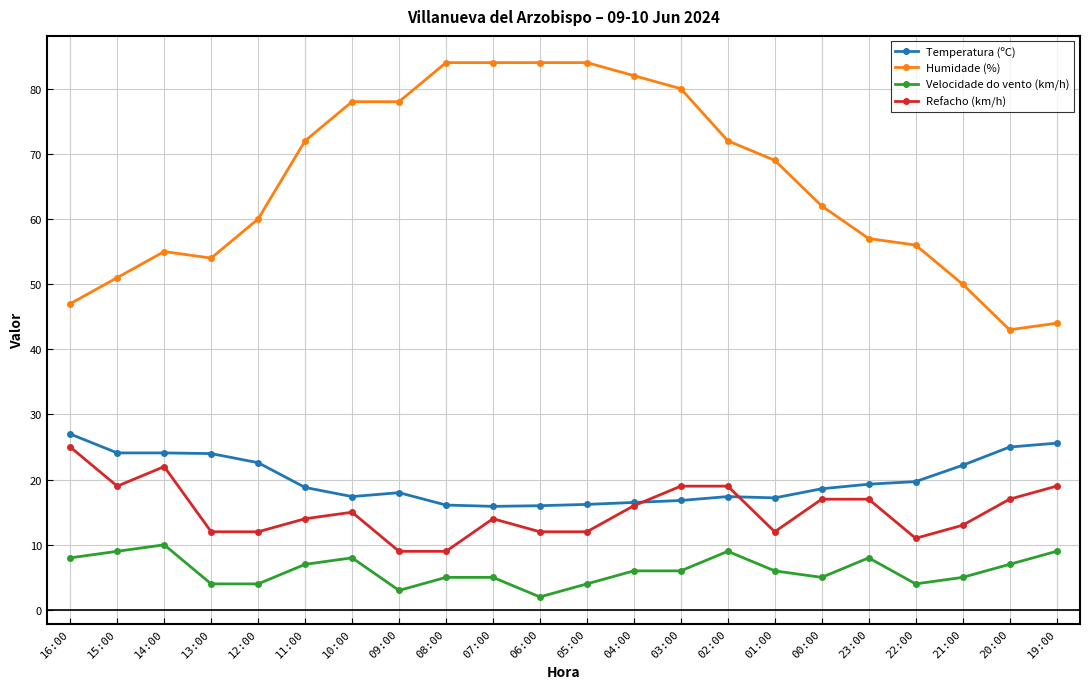

How many times do Temperatura (ºC) and Refacho (km/h) cross each other?

2